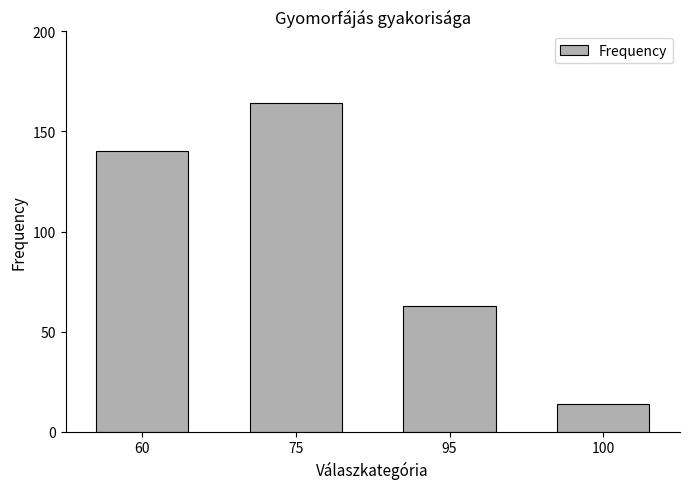

Reading left to right, transcribe all the data shown in this chart.

60=140	75=164	95=63	100=14